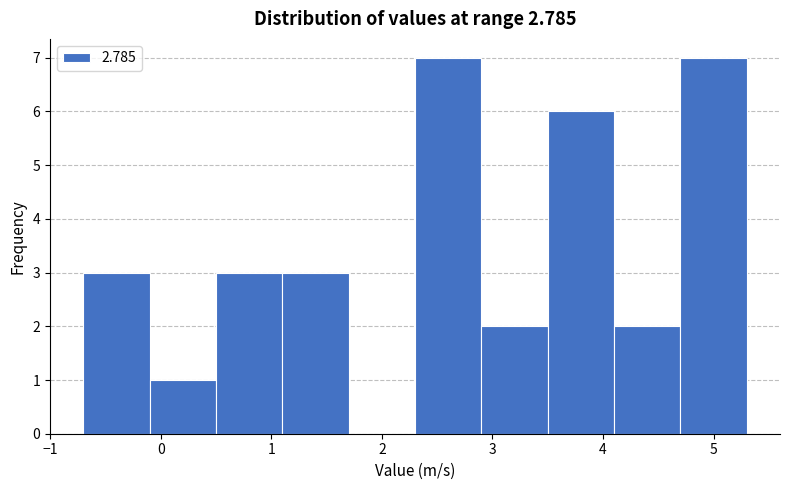

What is the height of the bar covering 0.5 to 1.1 on the x-axis? The values are not printed on the chart, so give them approximately, as read against the axis.

3